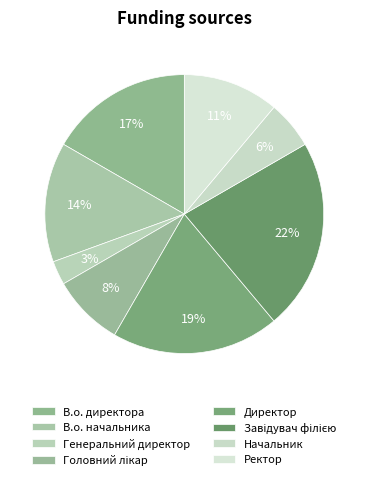

Is there any slice that represents more than half of the pie?

No